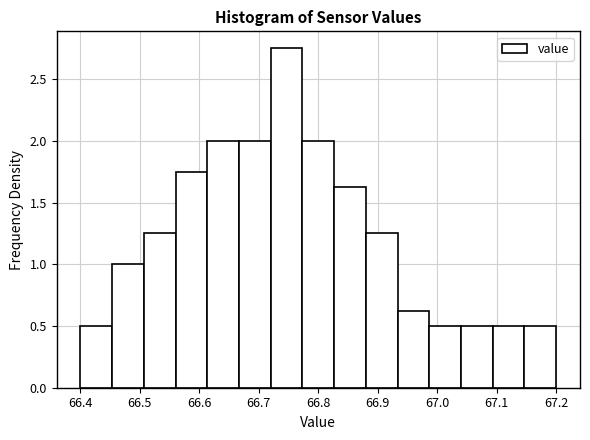

Over which range of the x-axis is the bar tallest?

66.72 to 66.77